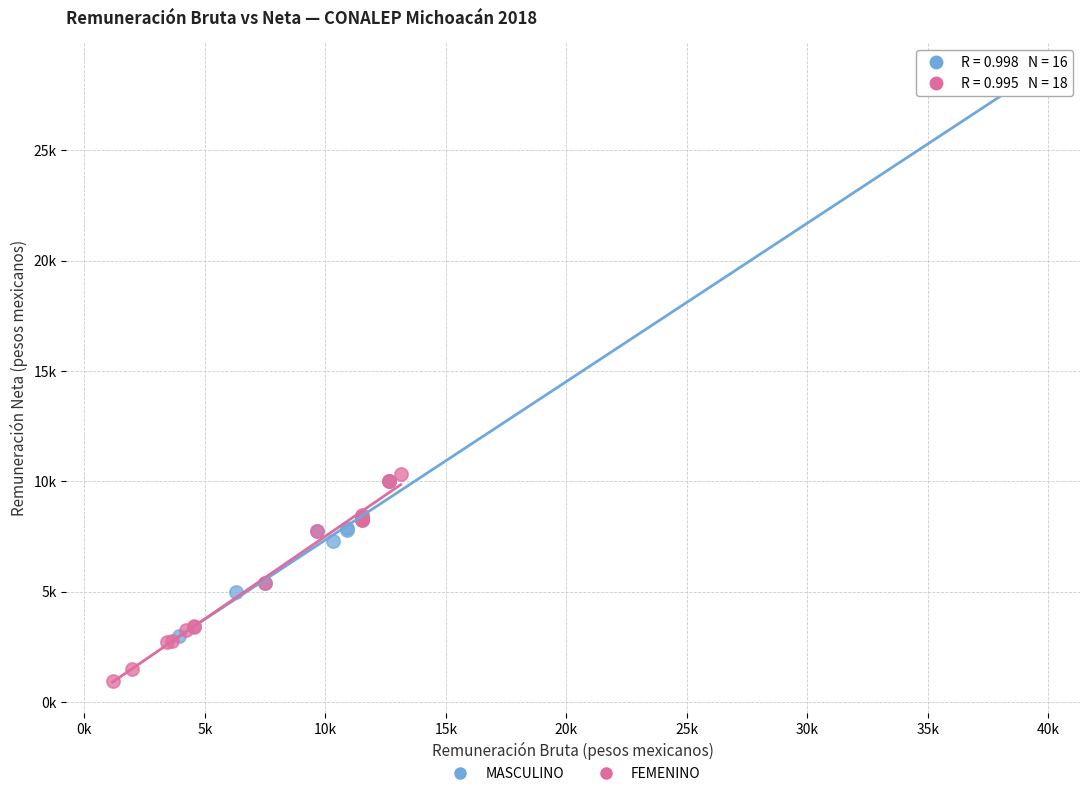

Which series contains the lowest Y value?

FEMENINO